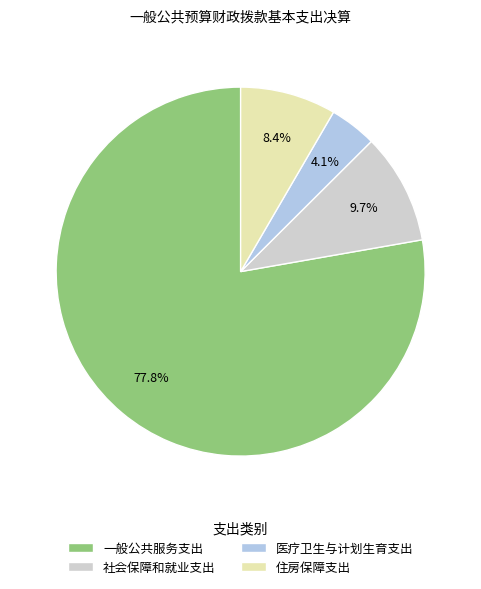

To the nearest percent, what is the difference between the 社会保障和就业支出 and 医疗卫生与计划生育支出 slice percentages?

6%